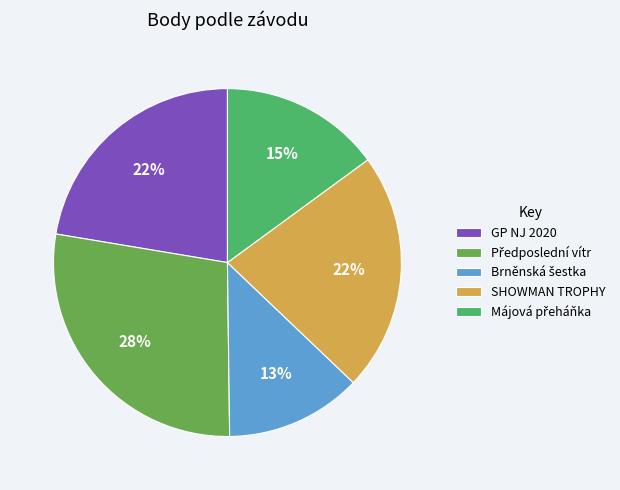

What percentage is the GP NJ 2020 slice, to the nearest percent?

22%